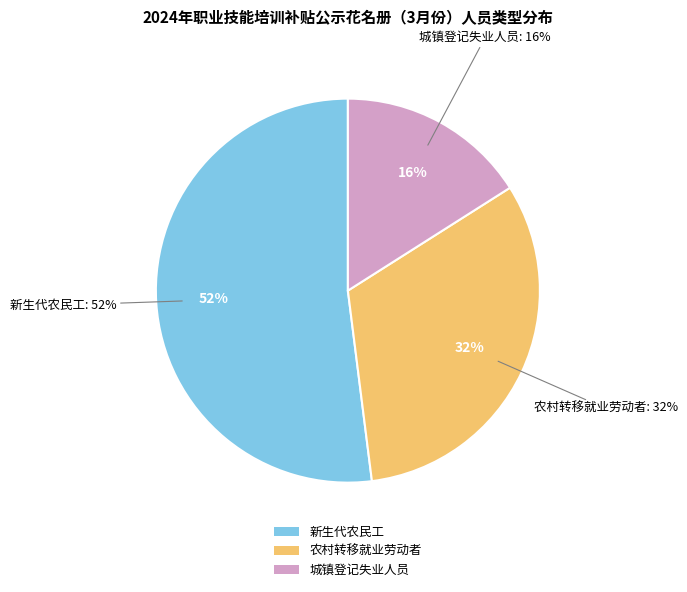

Which category has the biggest portion of the pie?

新生代农民工